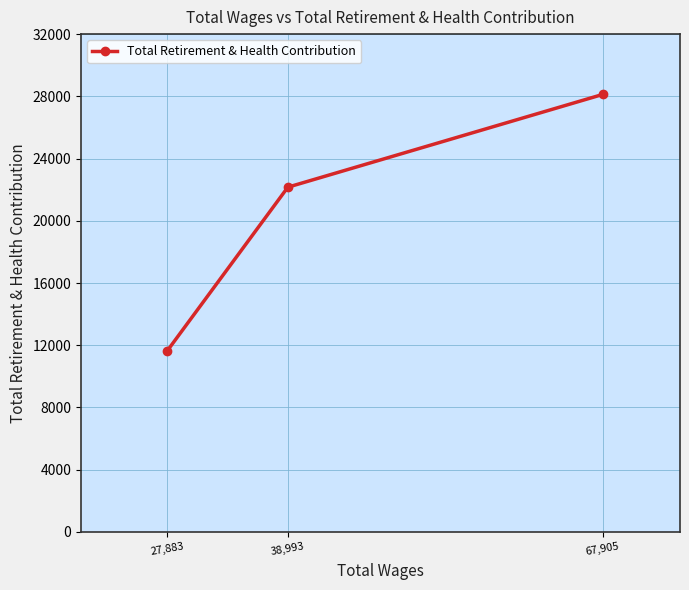

What is the difference between the maximum and second lowest values?

5961